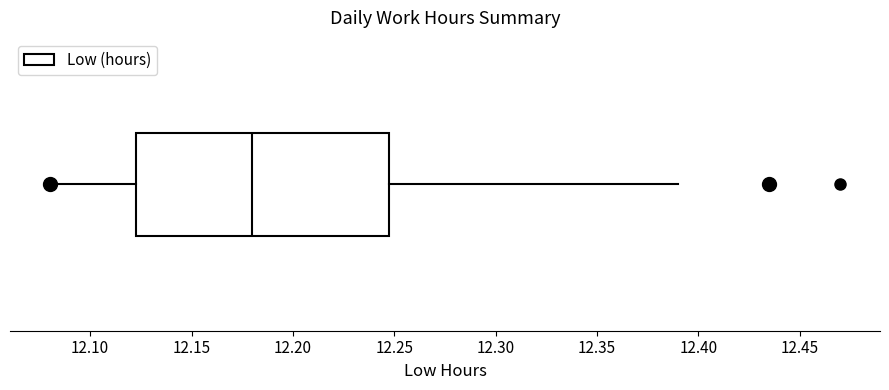

Transcribe this box plot: give where the median line is, the range the box spans, and where the two whiskers end, as read against the x-axis. The values are not printed on the chart, so give them approximately, as read against the axis.

median 12.180, box 12.125 to 12.250, whiskers 12.080 to 12.390